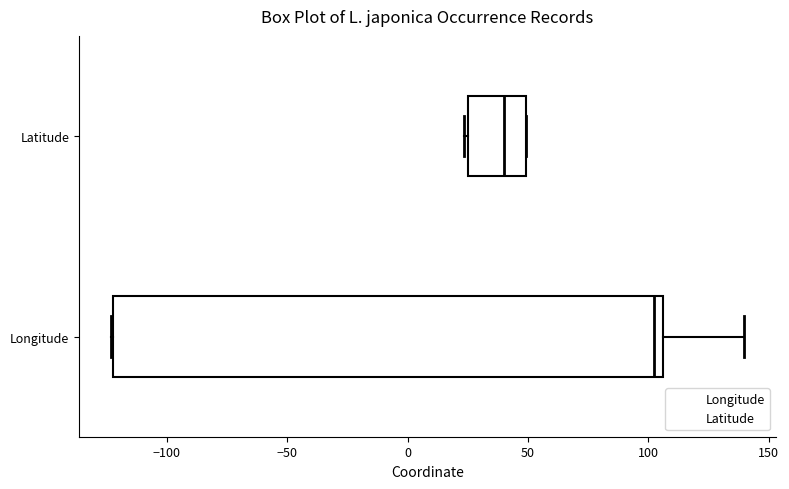

Reading bottom to top, read every box against the x-axis: the position of its median line, the range the box covers, and the ends of its whiskers. The values are not printed on the chart, so give them approximately, as read against the axis.

Longitude: median 100, box -120 to 105, whiskers -125 to 140
Latitude: median 40, box 25 to 50, whiskers 25 (just left of the box's left edge) to 50